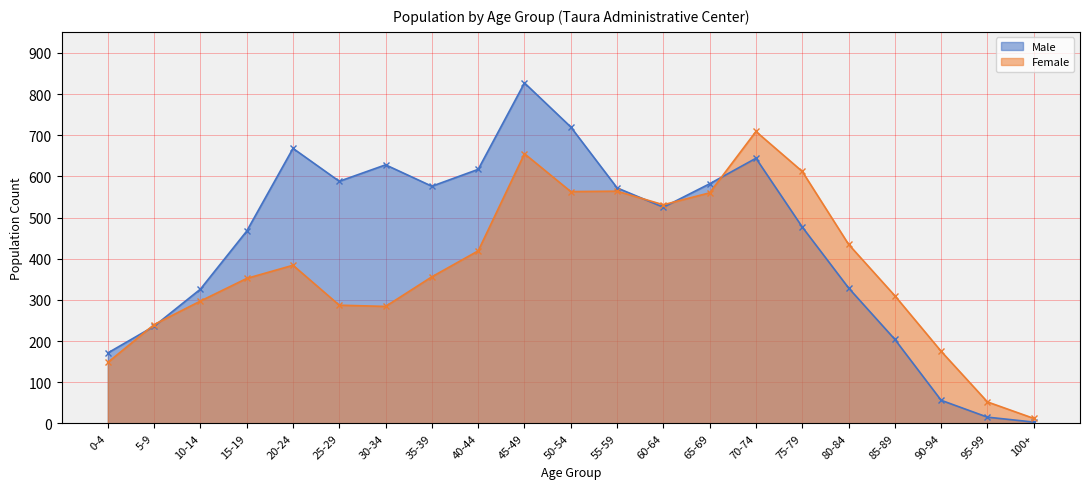

Reading left to right, what are all the values shown in this chart?

Male: 0-4=171	5-9=236	10-14=326	15-19=467	20-24=668	25-29=588	30-34=628	35-39=576	40-44=617	45-49=827	50-54=720	55-59=572	60-64=525	65-69=582	70-74=644	75-79=477	80-84=329	85-89=204	90-94=56	95-99=15	100+=3
Female: 0-4=148	5-9=240	10-14=297	15-19=352	20-24=384	25-29=287	30-34=284	35-39=356	40-44=419	45-49=655	50-54=563	55-59=564	60-64=531	65-69=560	70-74=709	75-79=612	80-84=435	85-89=310	90-94=175	95-99=52	100+=12